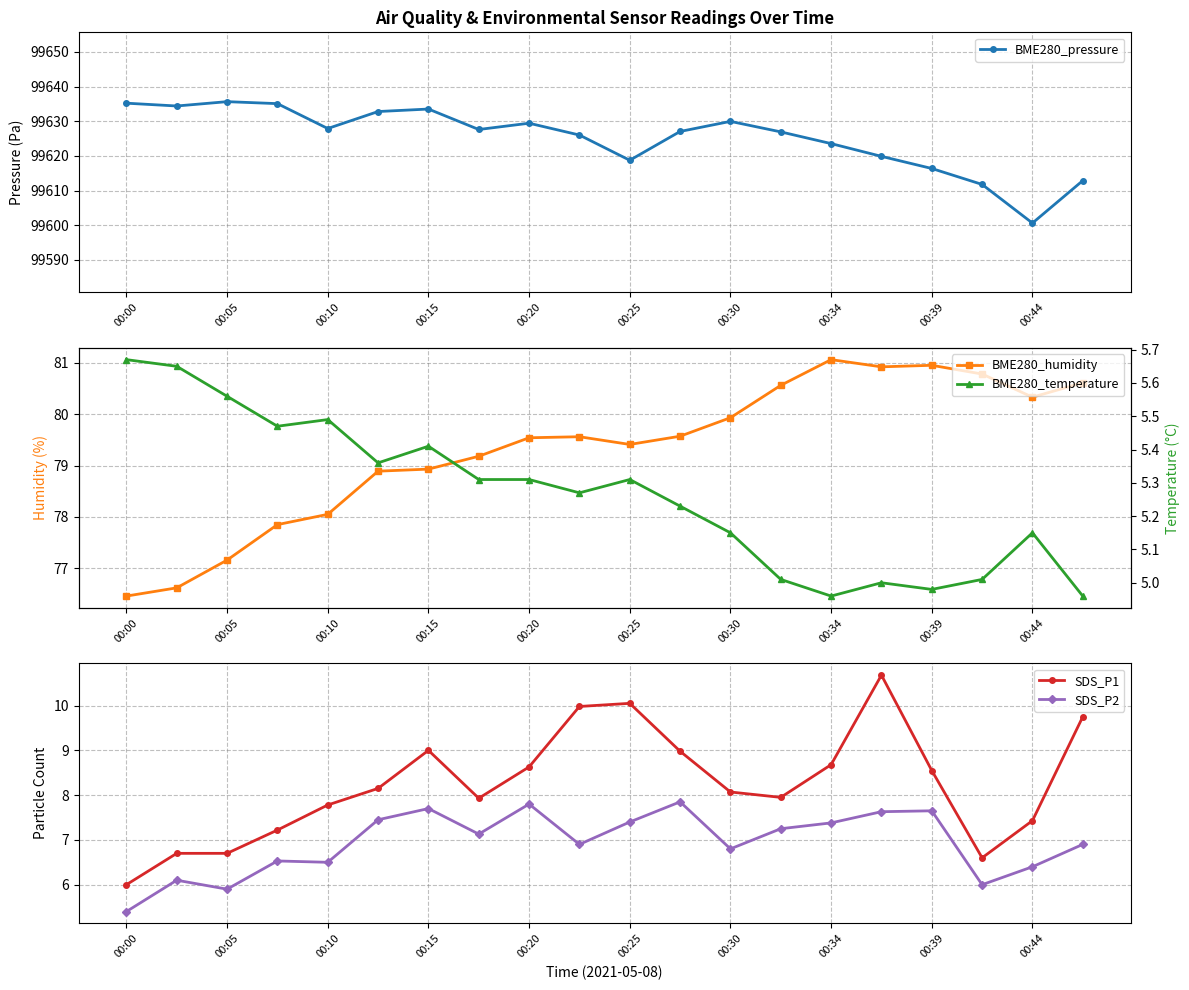

True or false: SDS_P1 and SDS_P2 intersect in this chart.

False